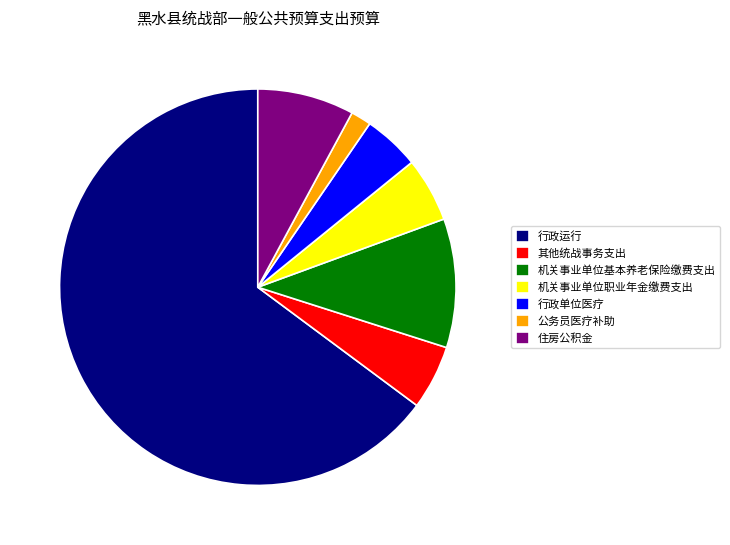

Count the number of slices in the pie.

7